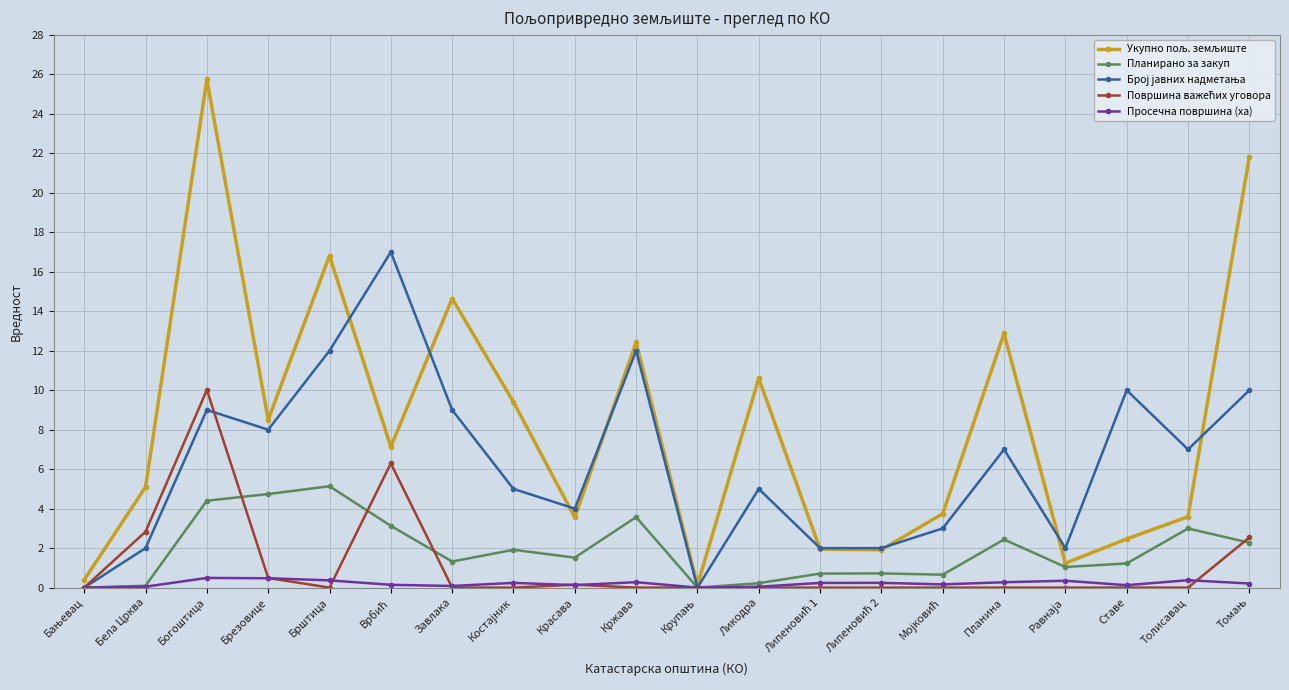

What is the maximum value for Планирано за закуп?

5.1